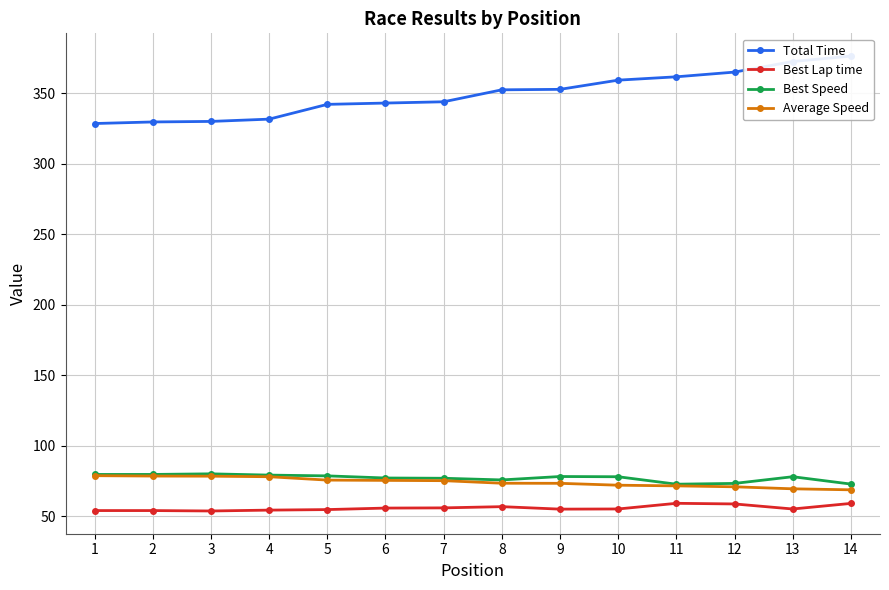

At which category is the sum across all series the highest?

14